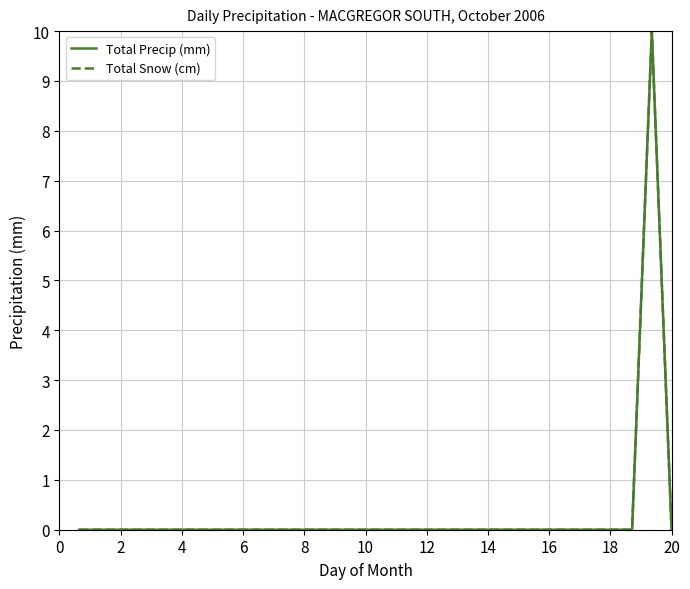

True or false: Total Precip (mm) and Total Snow (cm) cross at least once.

False